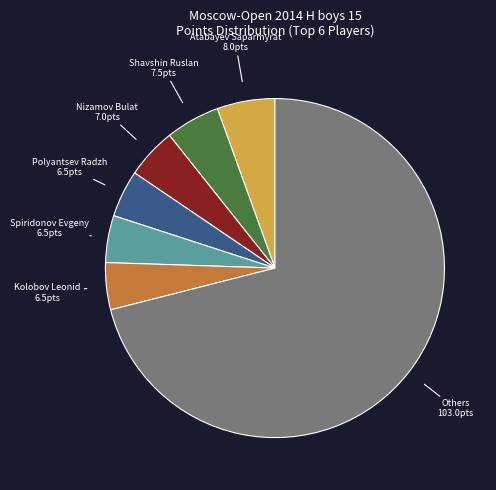

What is the ratio of the value at Spiridonov Evgeny to the value at Atabayev Saparmyrat?

0.8